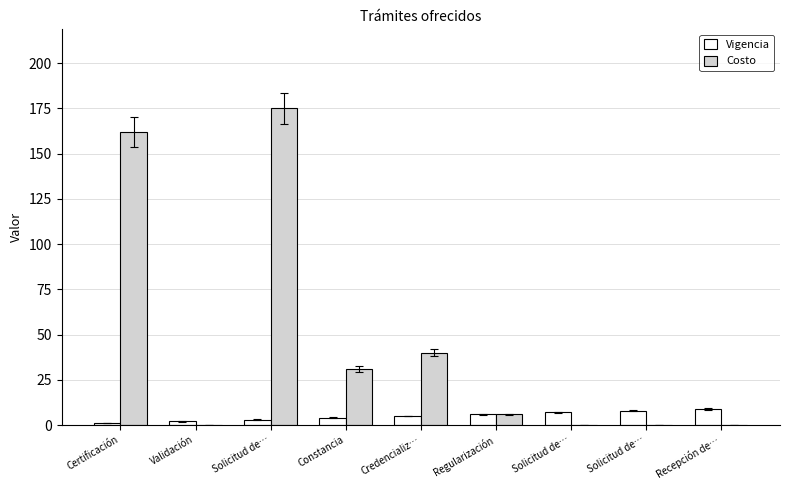

At which label does Vigencia reach its minimum?

Certificación